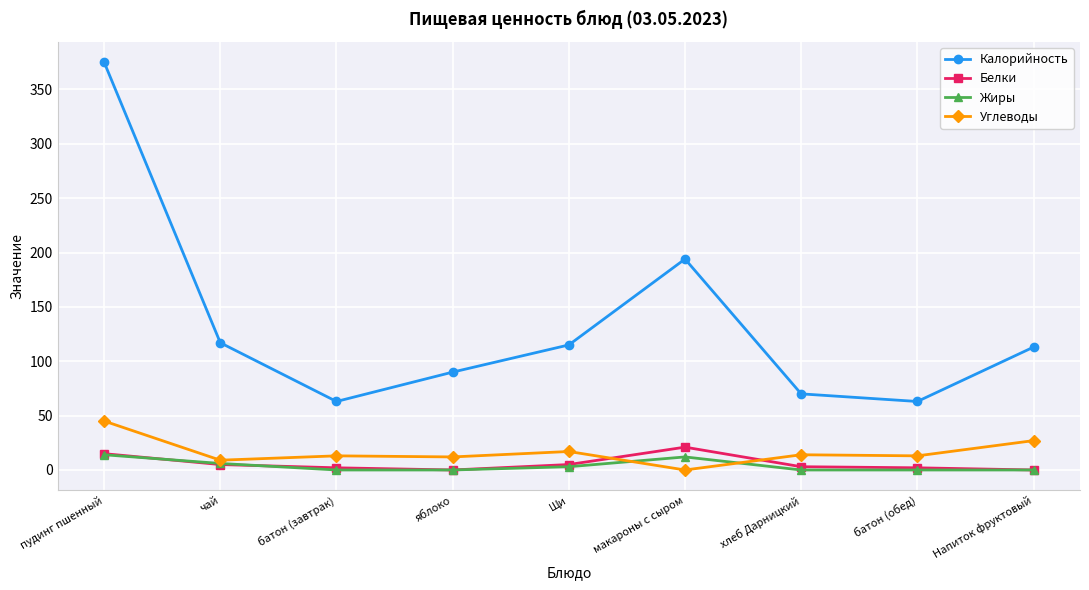

What is the highest value of the Белки series?

21